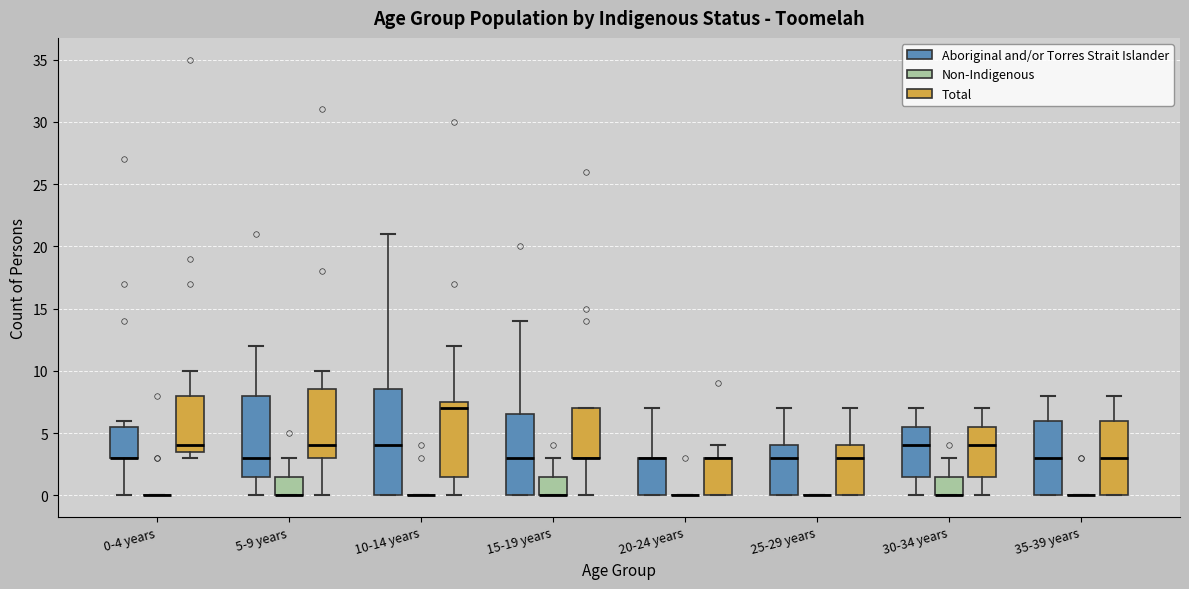

Reading left to right, transcribe this box plot: for each box, give where its median line is, the range the box spans, and where its two whiskers end, as read against the y-axis. The values are not printed on the chart, so give them approximately, as read against the axis.

0-4 years (Aboriginal and/or Torres Strait Islander): median 3.0 (drawn on the box's lower edge), box 3.0 to 5.5, whiskers 0.0 to 6.0
0-4 years (Non-Indigenous): box collapsed to a line at 0.0, whiskers 0.0 to 0.0
0-4 years (Total): median 4.0, box 3.5 to 8.0, whiskers 3.0 to 10.0
5-9 years (Aboriginal and/or Torres Strait Islander): median 3.0, box 1.5 to 8.0, whiskers 0.0 to 12.0
5-9 years (Non-Indigenous): median 0.0 (drawn on the box's lower edge), box 0.0 to 1.5, whiskers 0.0 to 3.0
5-9 years (Total): median 4.0, box 3.0 to 8.5, whiskers 0.0 to 10.0
10-14 years (Aboriginal and/or Torres Strait Islander): median 4.0, box 0.0 to 8.5, whiskers 0.0 to 21.0
10-14 years (Non-Indigenous): box collapsed to a line at 0.0, whiskers 0.0 to 0.0
10-14 years (Total): median 7.0, box 1.5 to 7.5, whiskers 0.0 to 12.0
15-19 years (Aboriginal and/or Torres Strait Islander): median 3.0, box 0.0 to 6.5, whiskers 0.0 to 14.0
15-19 years (Non-Indigenous): median 0.0 (drawn on the box's lower edge), box 0.0 to 1.5, whiskers 0.0 to 3.0
15-19 years (Total): median 3.0 (drawn on the box's lower edge), box 3.0 to 7.0, whiskers 0.0 to 7.0
20-24 years (Aboriginal and/or Torres Strait Islander): median 3.0 (drawn on the box's upper edge), box 0.0 to 3.0, whiskers 0.0 to 7.0
20-24 years (Non-Indigenous): box collapsed to a line at 0.0, whiskers 0.0 to 0.0
20-24 years (Total): median 3.0 (drawn on the box's upper edge), box 0.0 to 3.0, whiskers 0.0 to 4.0
25-29 years (Aboriginal and/or Torres Strait Islander): median 3.0, box 0.0 to 4.0, whiskers 0.0 to 7.0
25-29 years (Non-Indigenous): box collapsed to a line at 0.0, whiskers 0.0 to 0.0
25-29 years (Total): median 3.0, box 0.0 to 4.0, whiskers 0.0 to 7.0
30-34 years (Aboriginal and/or Torres Strait Islander): median 4.0, box 1.5 to 5.5, whiskers 0.0 to 7.0
30-34 years (Non-Indigenous): median 0.0 (drawn on the box's lower edge), box 0.0 to 1.5, whiskers 0.0 to 3.0
30-34 years (Total): median 4.0, box 1.5 to 5.5, whiskers 0.0 to 7.0
35-39 years (Aboriginal and/or Torres Strait Islander): median 3.0, box 0.0 to 6.0, whiskers 0.0 to 8.0
35-39 years (Non-Indigenous): box collapsed to a line at 0.0, whiskers 0.0 to 0.0
35-39 years (Total): median 3.0, box 0.0 to 6.0, whiskers 0.0 to 8.0